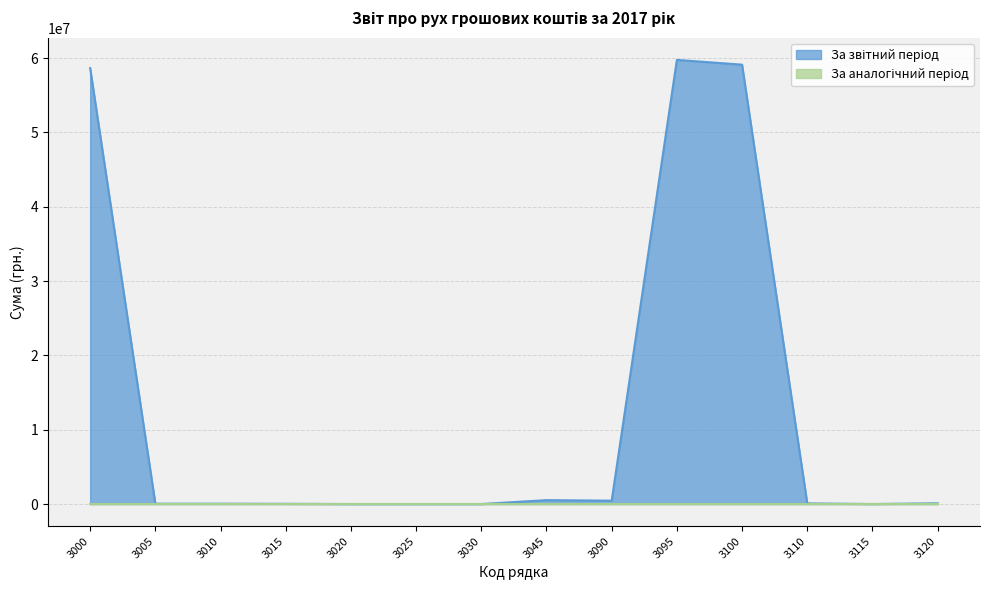

What is the greatest value displayed?

59768466